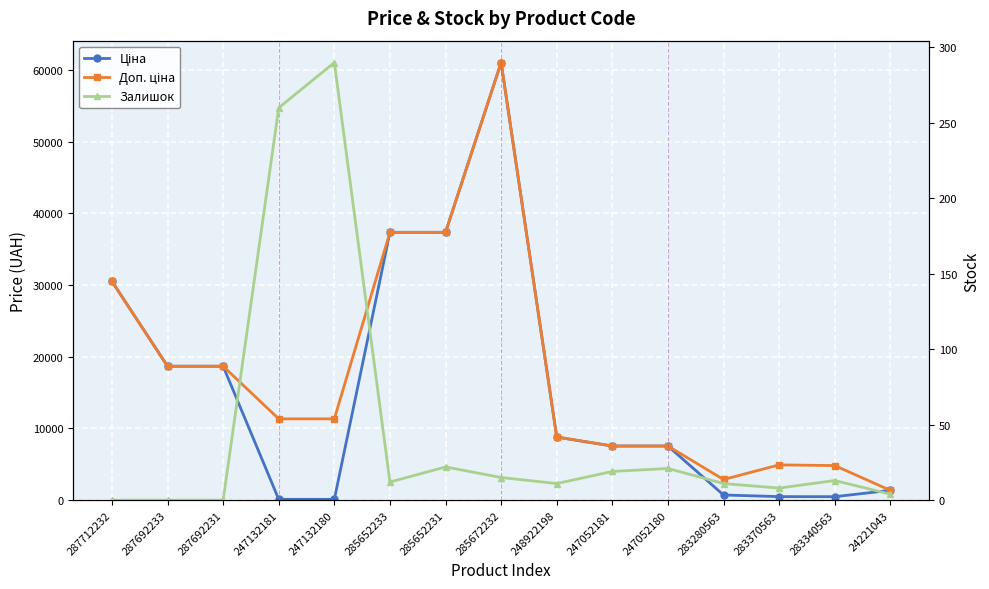

True or false: Залишок and Ціна cross at least once.

True